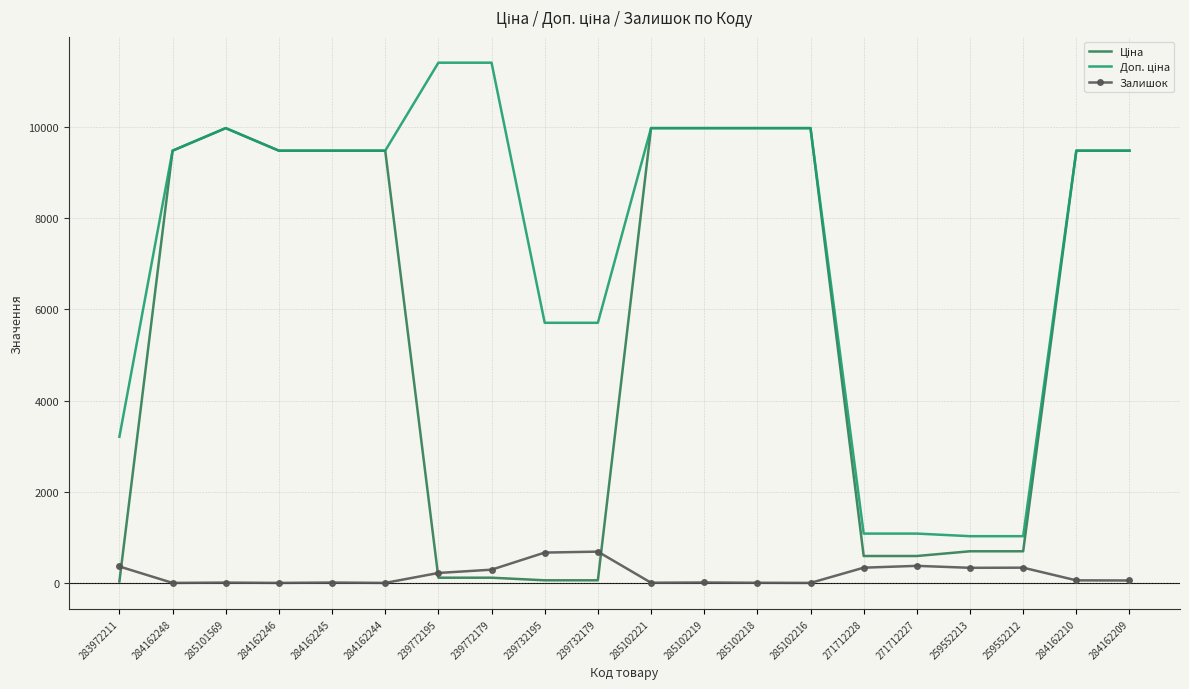

What is the sum of all Залишок values?

3732.0